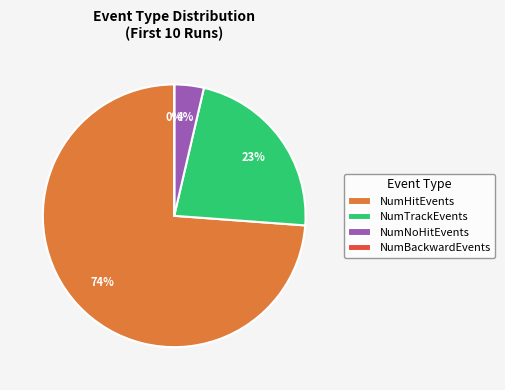

Do NumTrackEvents and NumNoHitEvents together represent more than half of the pie?

No